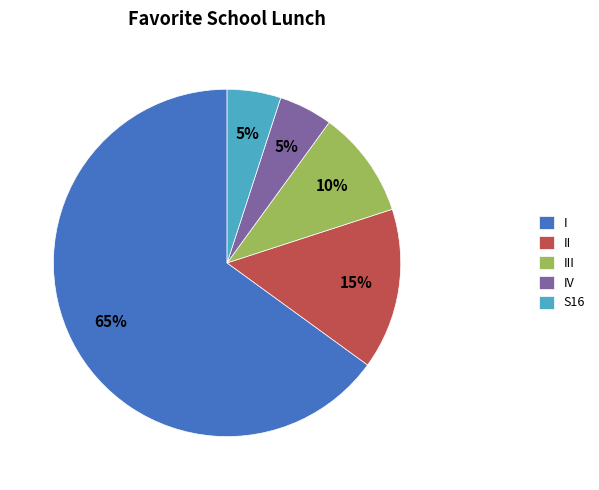

Between III and II, which is larger?

II